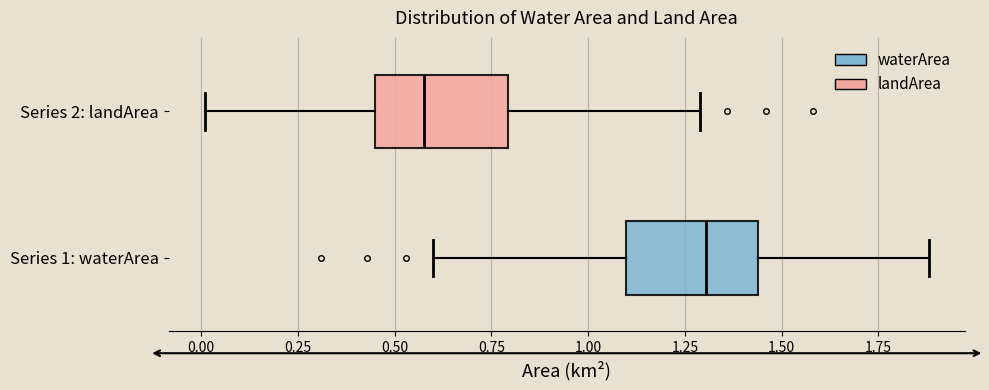

Reading bottom to top, read every box against the x-axis: the position of its median line, the range the box covers, and the ends of its whiskers. The values are not printed on the chart, so give them approximately, as read against the axis.

Series 1: waterArea: median 1.30, box 1.10 to 1.45, whiskers 0.60 to 1.90
Series 2: landArea: median 0.60, box 0.45 to 0.80, whiskers 0.00 to 1.30